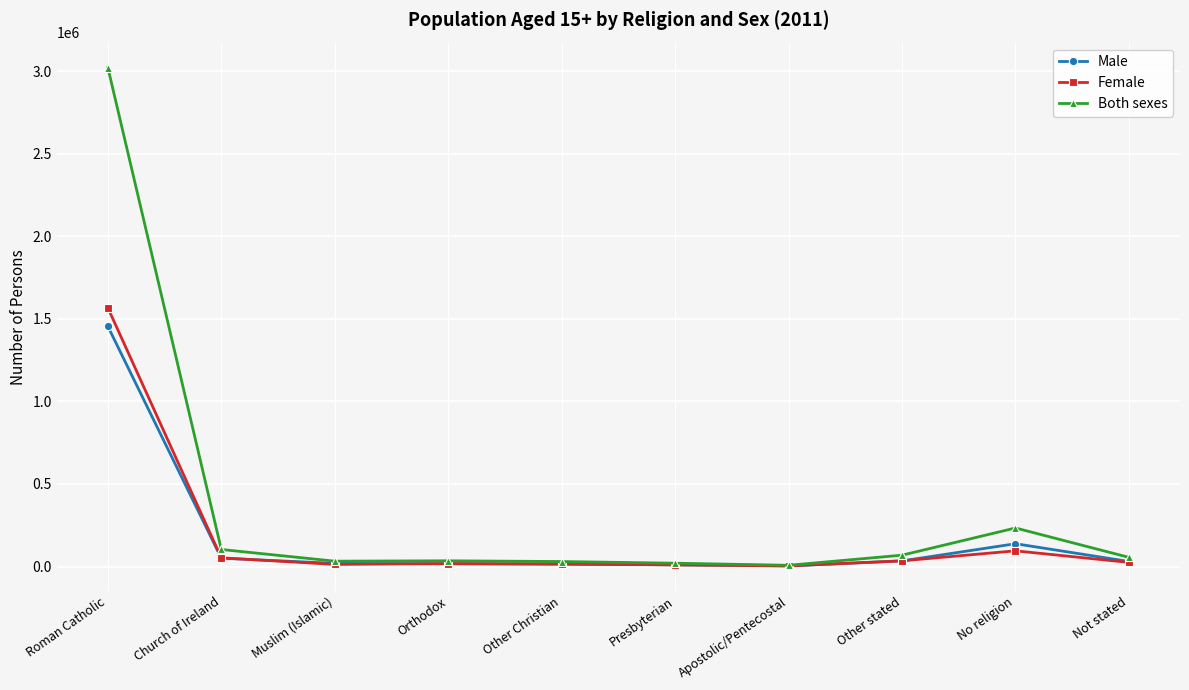

List the series in order of their peak value, highest first.

Both sexes, Female, Male